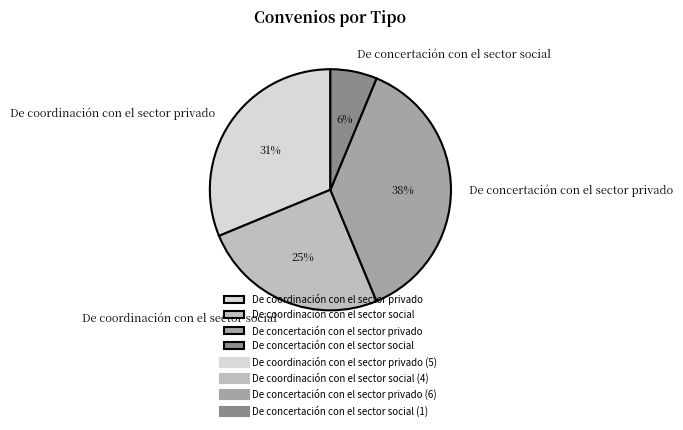

Does any single category account for the majority?

No